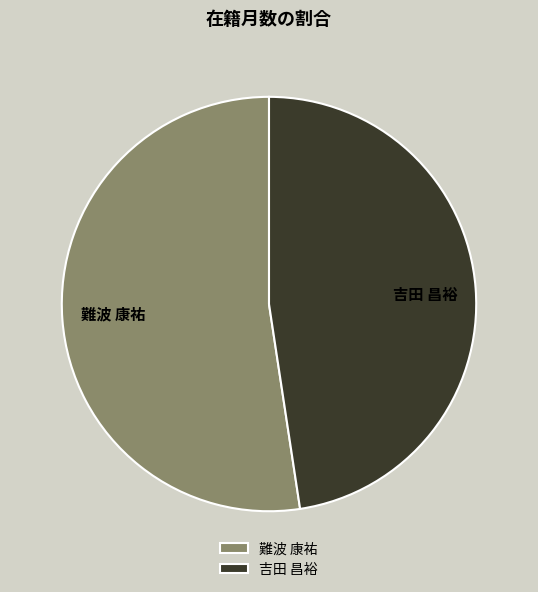

Is it true that 難波 康祐 is 42% of the pie?

False